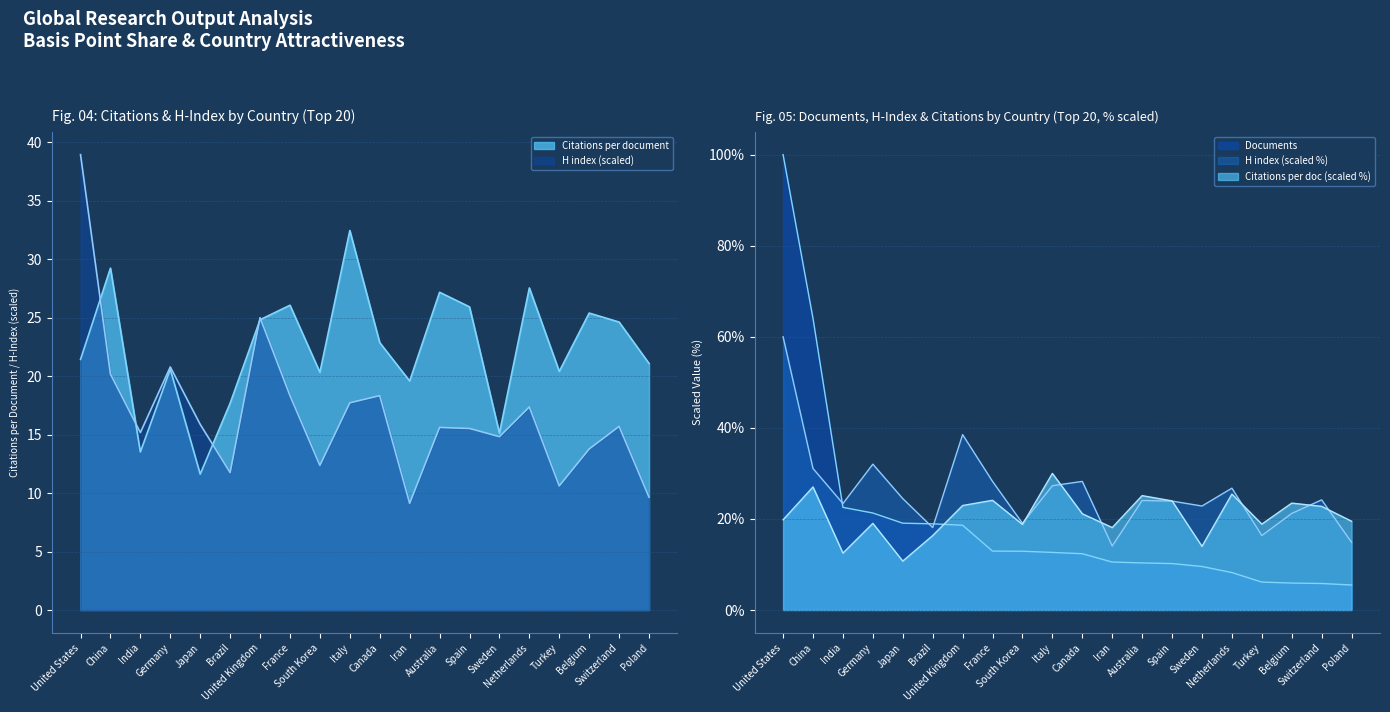

Between which two adjacent categories do Documents and Citations per document first intersect?

Brazil and United Kingdom